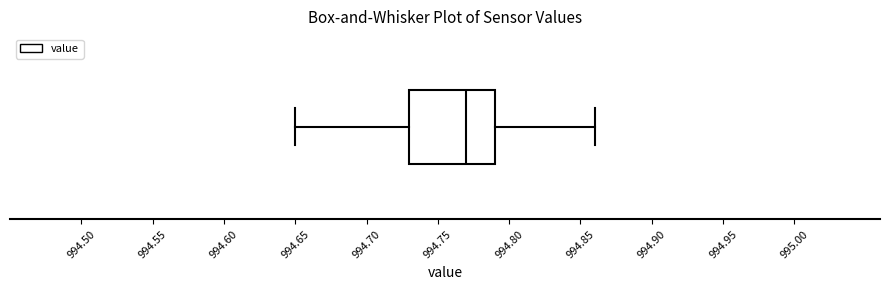

Where is the left edge of the box on the x-axis? The values are not printed on the chart, so give them approximately, as read against the axis.

994.73